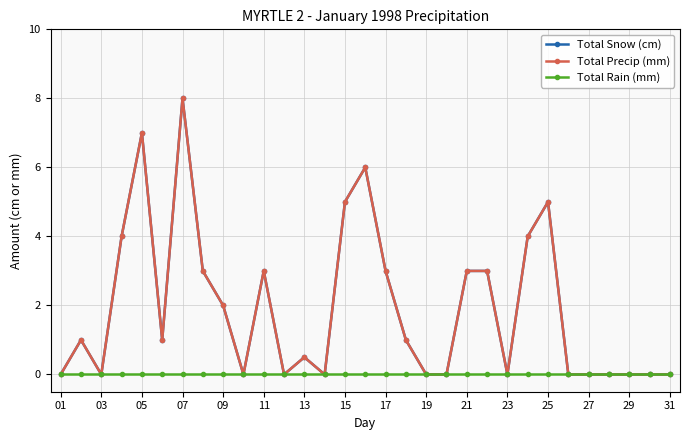

What is the maximum value shown in the chart?

8.0